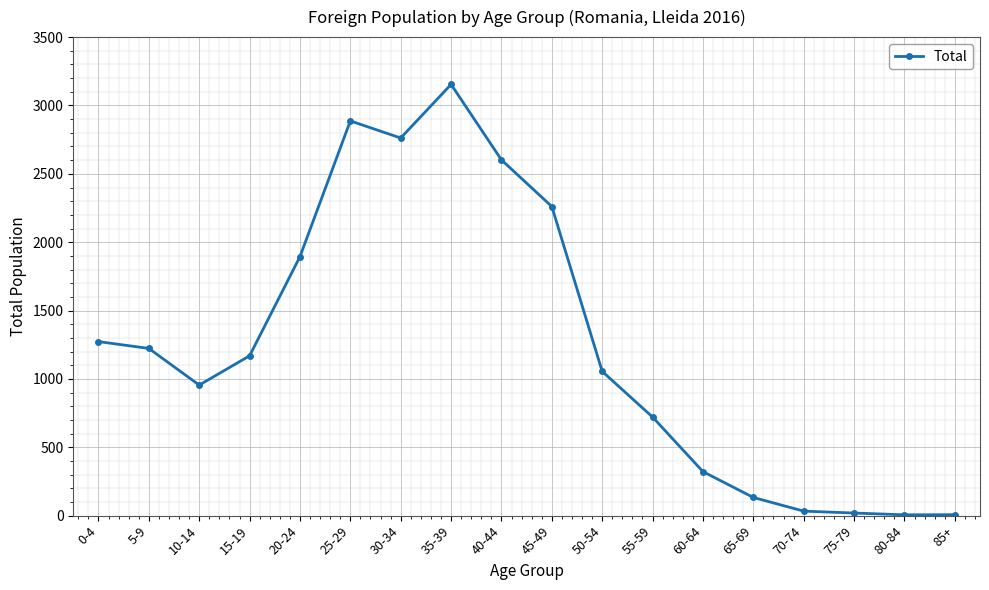

What is the label of the 5th point from the left?

20-24